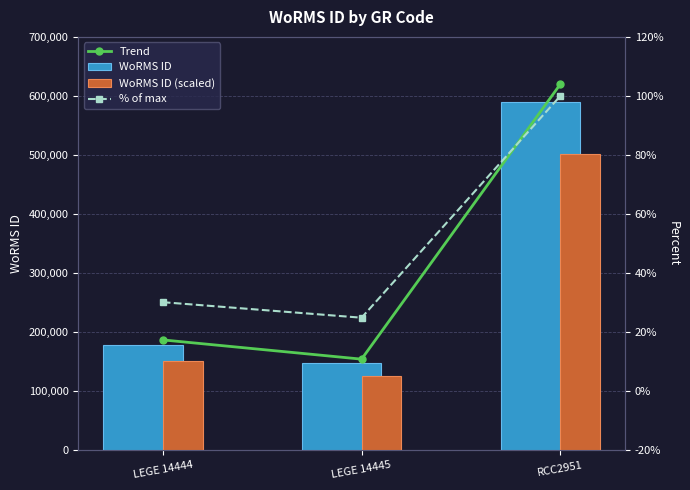

What is the smallest value displayed?

24.8